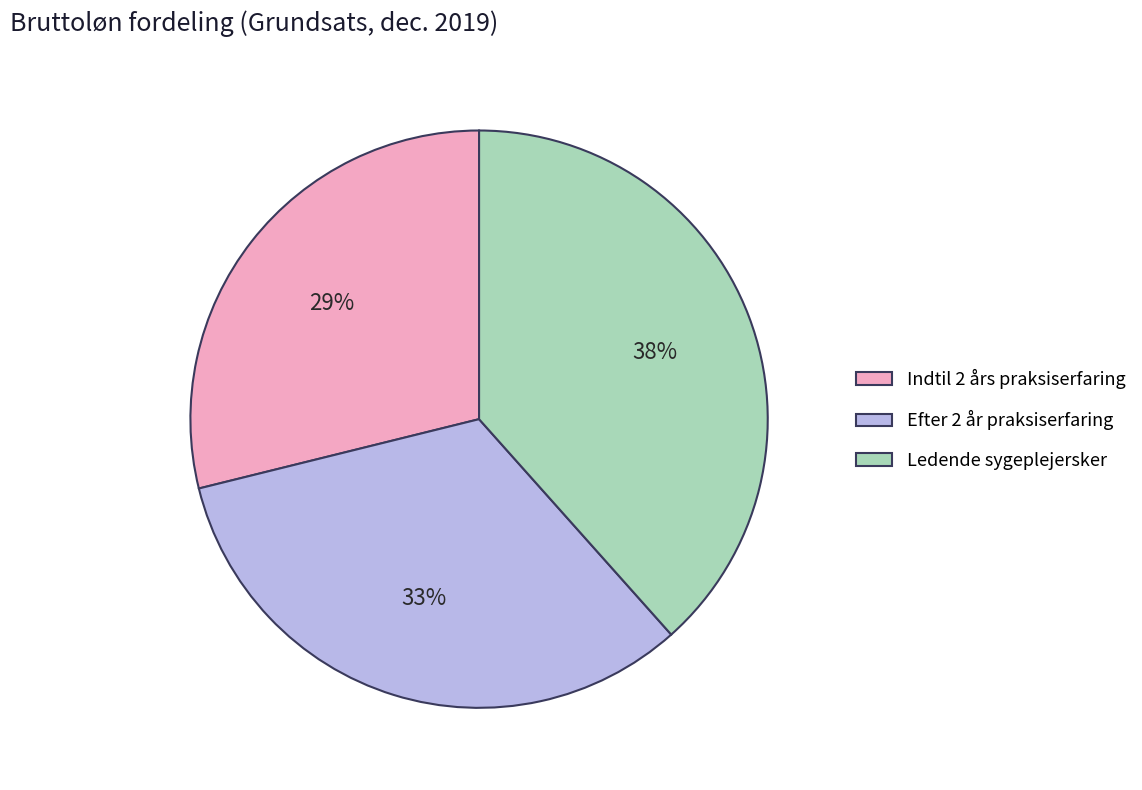

True or false: Indtil 2 års praksiserfaring accounts for 29% of the total.

True